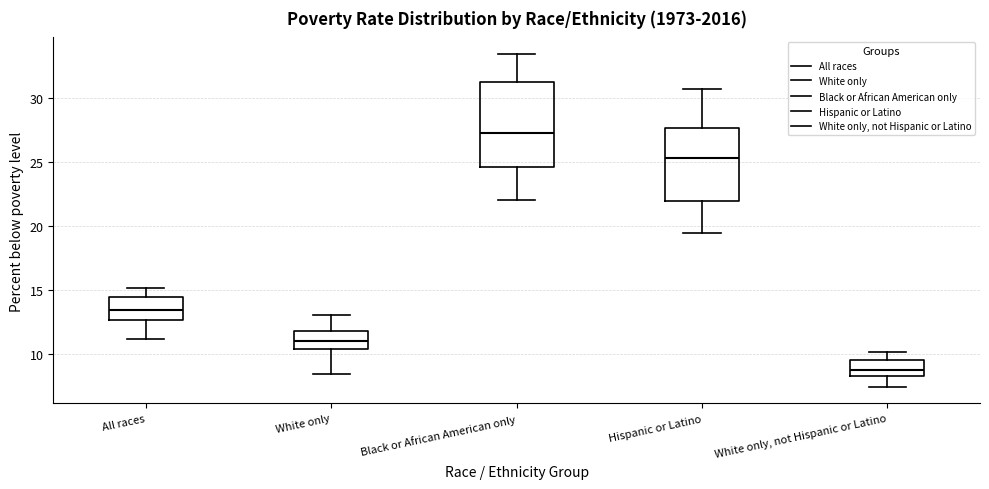

Where does the upper whisker of the box for All races end on the y-axis? The values are not printed on the chart, so give them approximately, as read against the axis.

15.0